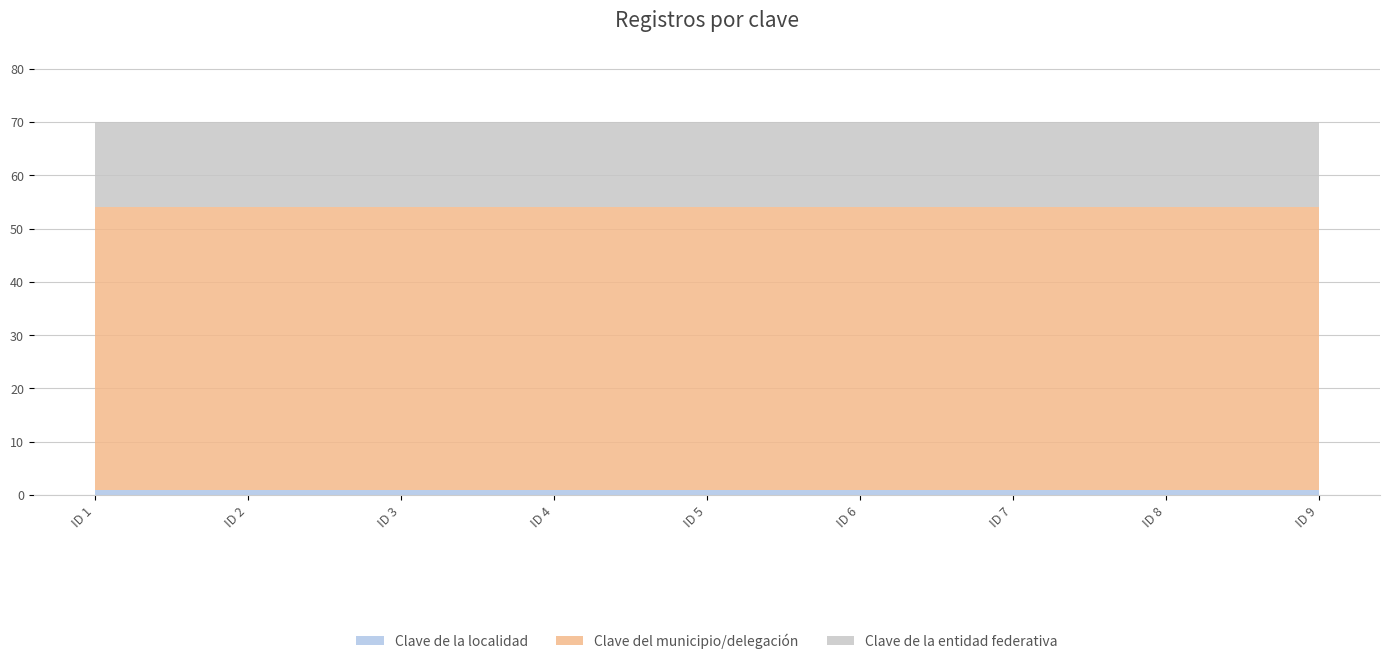

Reading right to left, transcribe all the data shown in this chart.

Clave de la localidad: ID 9=1	ID 8=1	ID 7=1	ID 6=1	ID 5=1	ID 4=1	ID 3=1	ID 2=1	ID 1=1
Clave del municipio/delegación: ID 9=53	ID 8=53	ID 7=53	ID 6=53	ID 5=53	ID 4=53	ID 3=53	ID 2=53	ID 1=53
Clave de la entidad federativa: ID 9=16	ID 8=16	ID 7=16	ID 6=16	ID 5=16	ID 4=16	ID 3=16	ID 2=16	ID 1=16